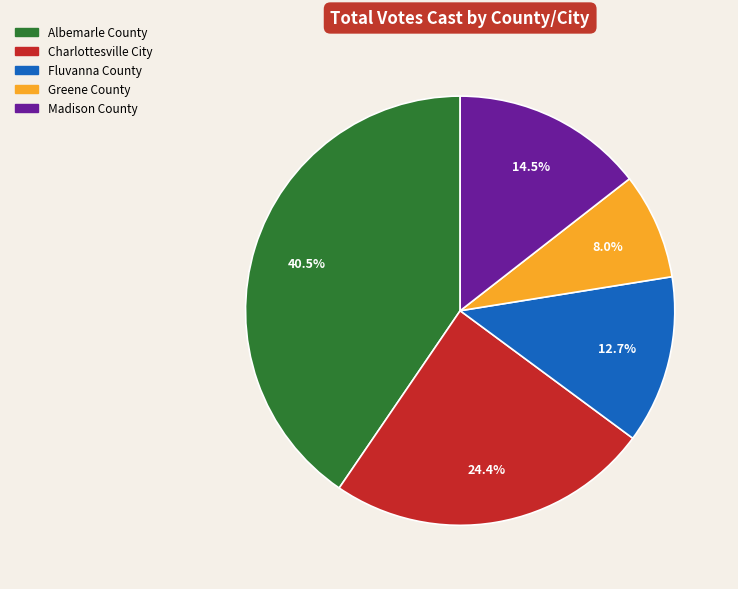

Count the number of slices in the pie.

5